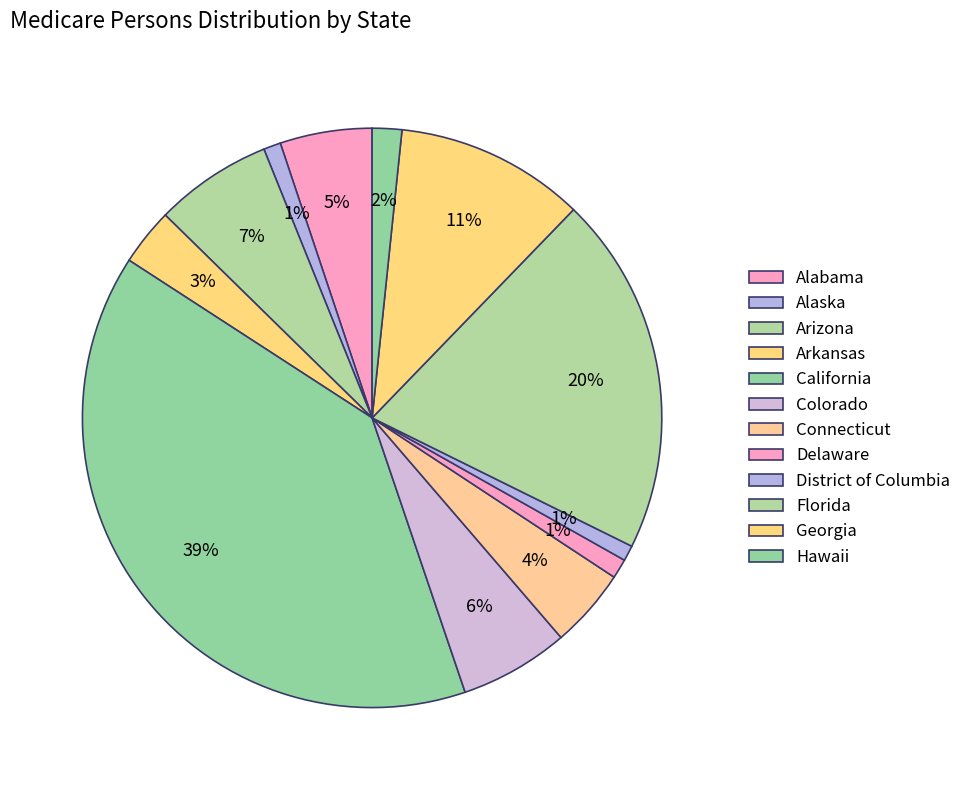

Rank the categories by value from highest to lowest.

California, Florida, Georgia, Arizona, Colorado, Alabama, Connecticut, Arkansas, Hawaii, Delaware, Alaska, District of Columbia